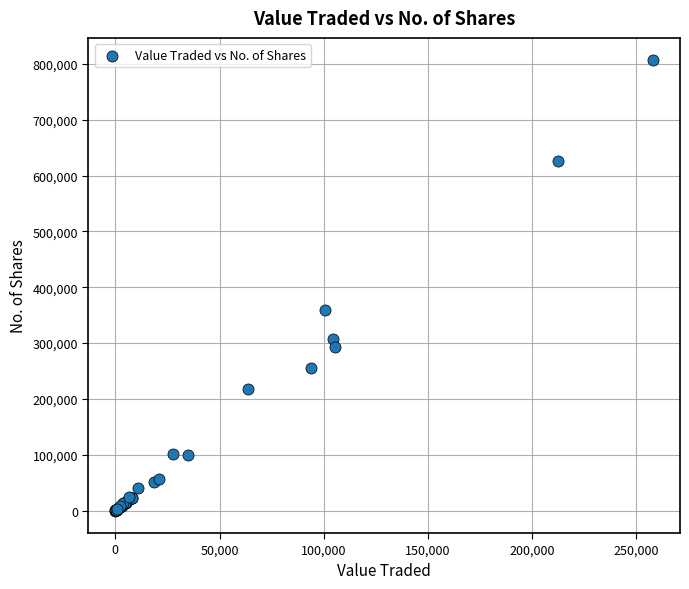

What Y value in the scatter plot is closest to 403183?

359062